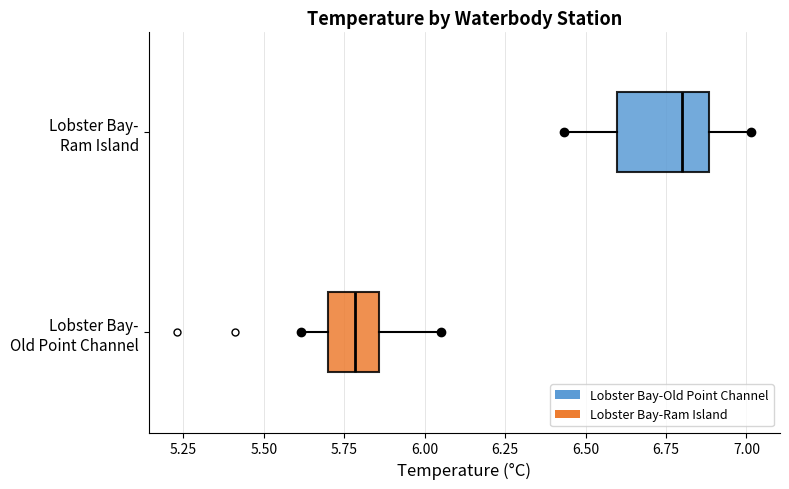

Reading bottom to top, transcribe this box plot: for each box, give where its median line is, the range the box spans, and where its two whiskers end, as read against the x-axis. The values are not printed on the chart, so give them approximately, as read against the axis.

Lobster Bay- Old Point Channel: median 5.80, box 5.70 to 5.85, whiskers 5.60 to 6.05
Lobster Bay- Ram Island: median 6.80, box 6.60 to 6.90, whiskers 6.45 to 7.00